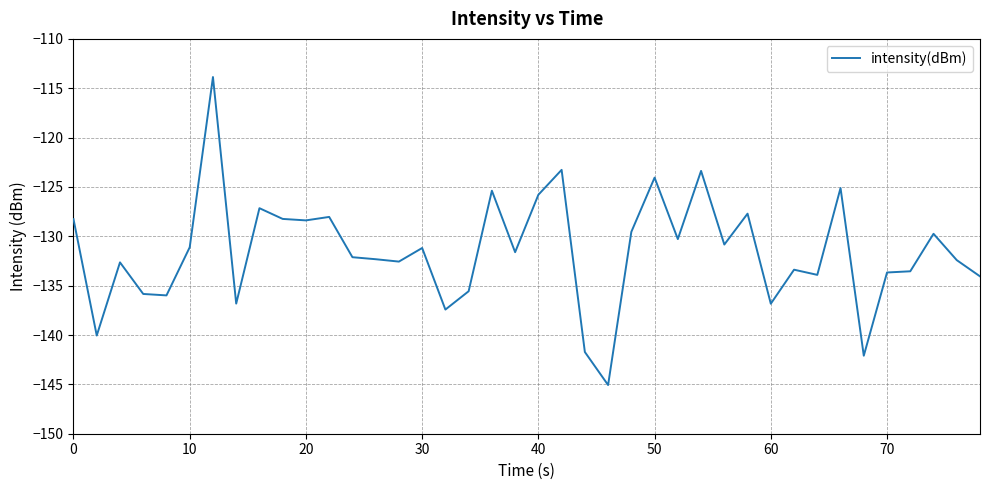

What is the difference between the maximum and minimum values?

31.2